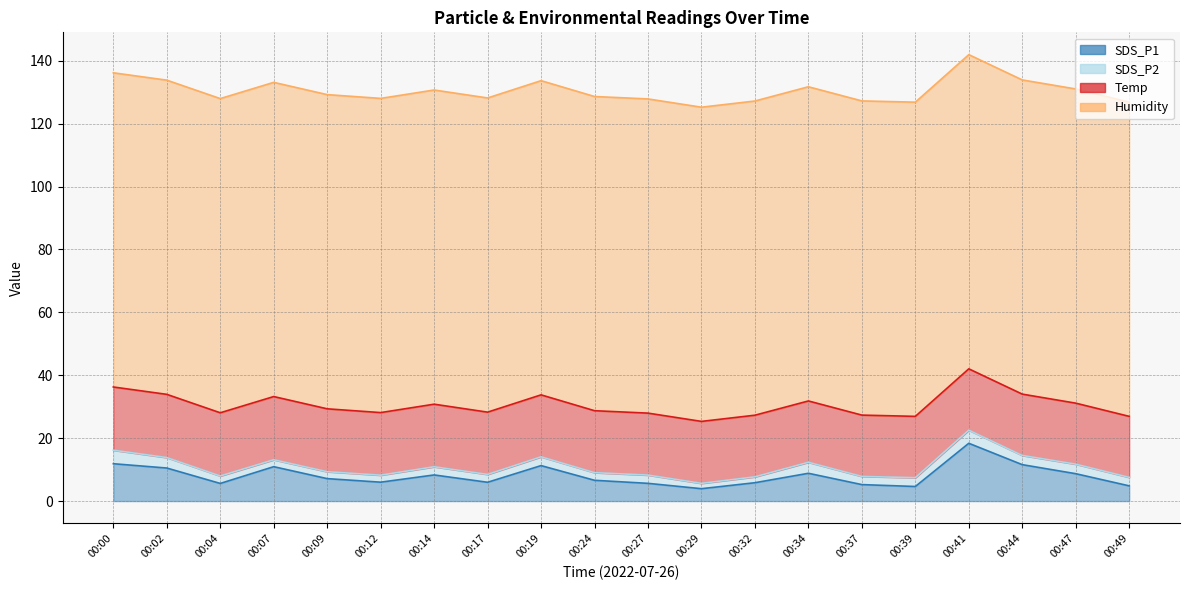

How many lines are shown in the chart?

4